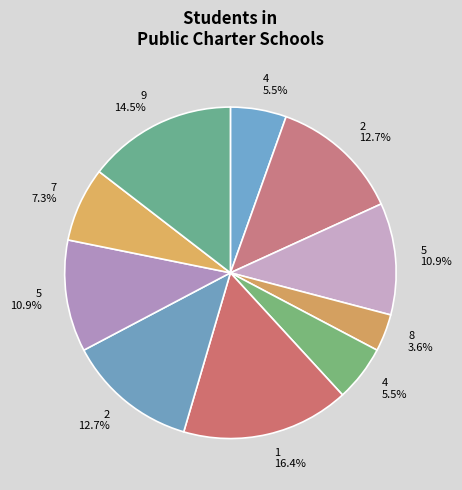

How many slices are in this pie chart?

10